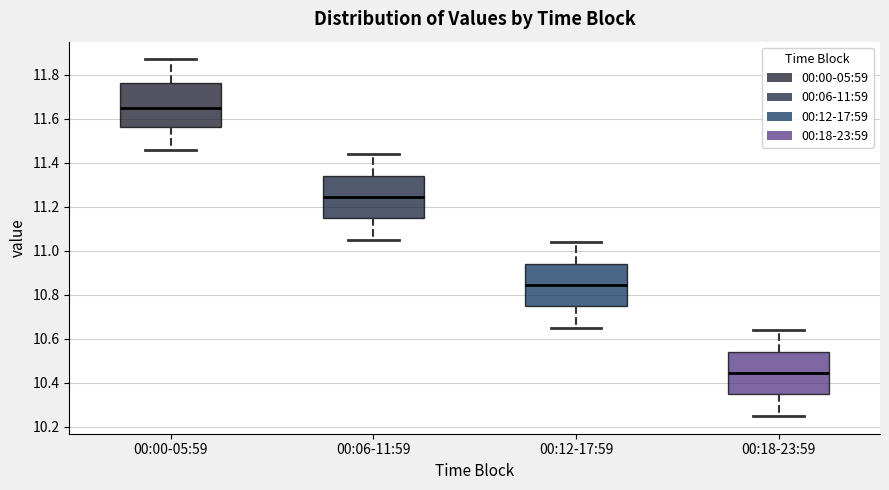

Reading left to right, transcribe this box plot: for each box, give where its median line is, the range the box spans, and where its two whiskers end, as read against the y-axis. The values are not printed on the chart, so give them approximately, as read against the axis.

00:00-05:59: median 11.66, box 11.56 to 11.76, whiskers 11.46 to 11.88
00:06-11:59: median 11.24, box 11.14 to 11.34, whiskers 11.06 to 11.44
00:12-17:59: median 10.84, box 10.74 to 10.94, whiskers 10.66 to 11.04
00:18-23:59: median 10.44, box 10.34 to 10.54, whiskers 10.26 to 10.64